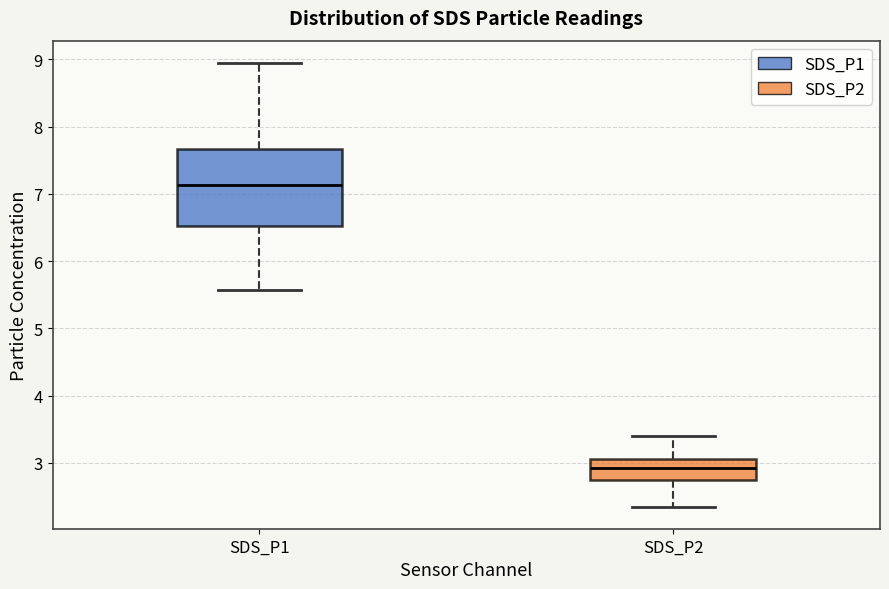

Where does the median line of the box for SDS_P1 sit on the y-axis? The values are not printed on the chart, so give them approximately, as read against the axis.

7.1